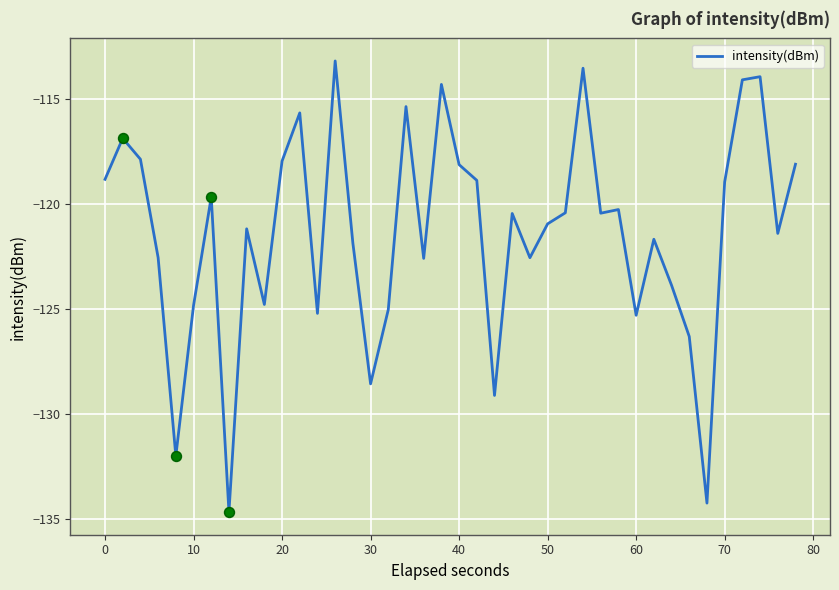

What is the minimum value shown in the chart?

-134.7